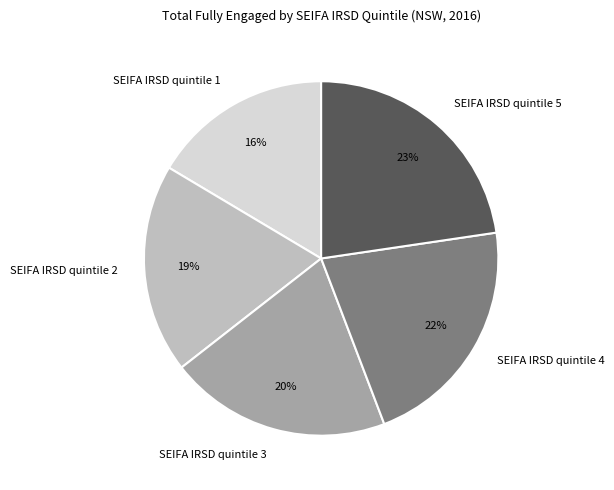

How many slices are in this pie chart?

5